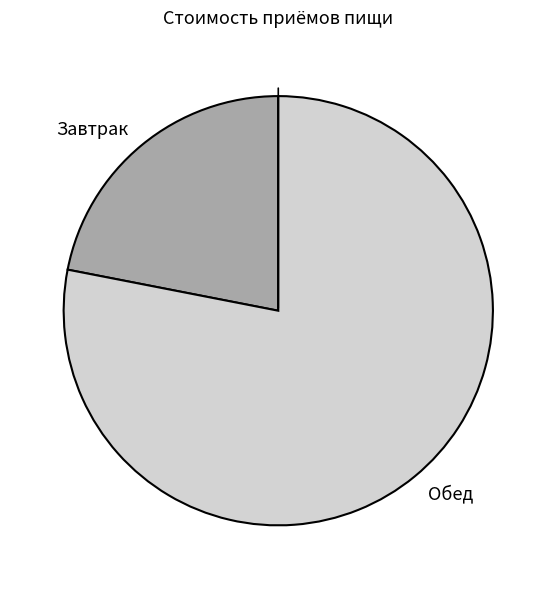

Which category has the smallest portion of the pie?

Завтрак